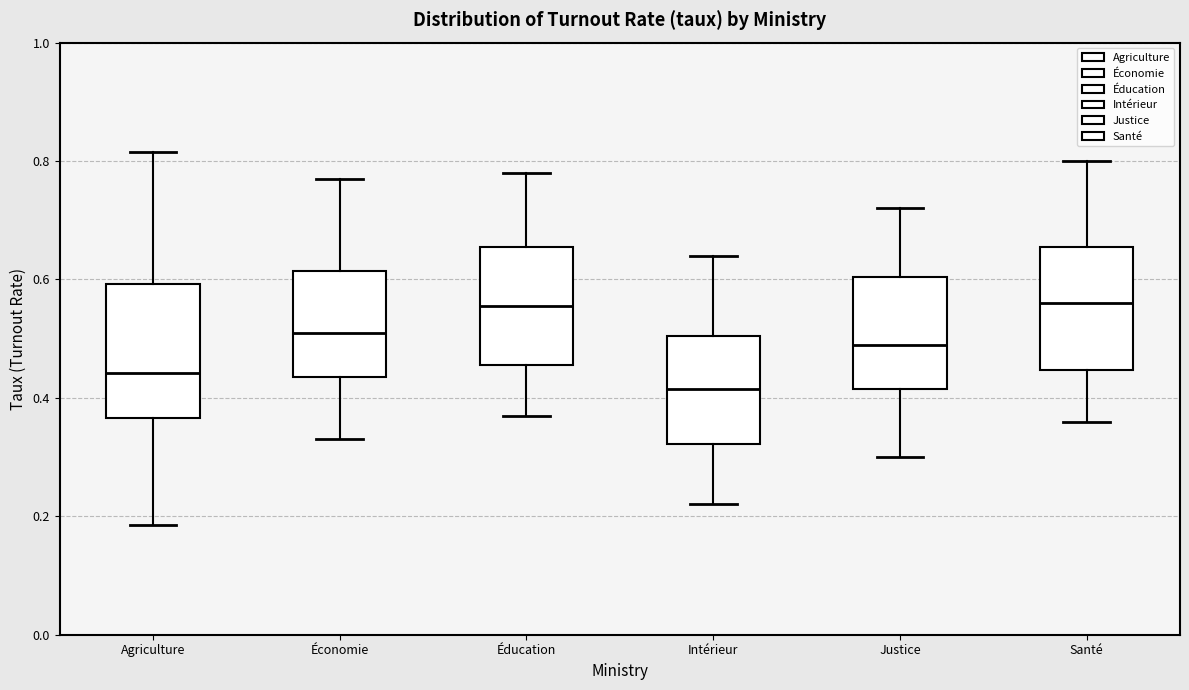

Reading left to right, read every box against the y-axis: the position of its median line, the range the box covers, and the ends of its whiskers. The values are not printed on the chart, so give them approximately, as read against the axis.

Agriculture: median 0.44, box 0.36 to 0.60, whiskers 0.18 to 0.82
Économie: median 0.52, box 0.44 to 0.62, whiskers 0.34 to 0.78
Éducation: median 0.56, box 0.46 to 0.66, whiskers 0.38 to 0.78
Intérieur: median 0.42, box 0.32 to 0.50, whiskers 0.22 to 0.64
Justice: median 0.50, box 0.42 to 0.60, whiskers 0.30 to 0.72
Santé: median 0.56, box 0.44 to 0.66, whiskers 0.36 to 0.80